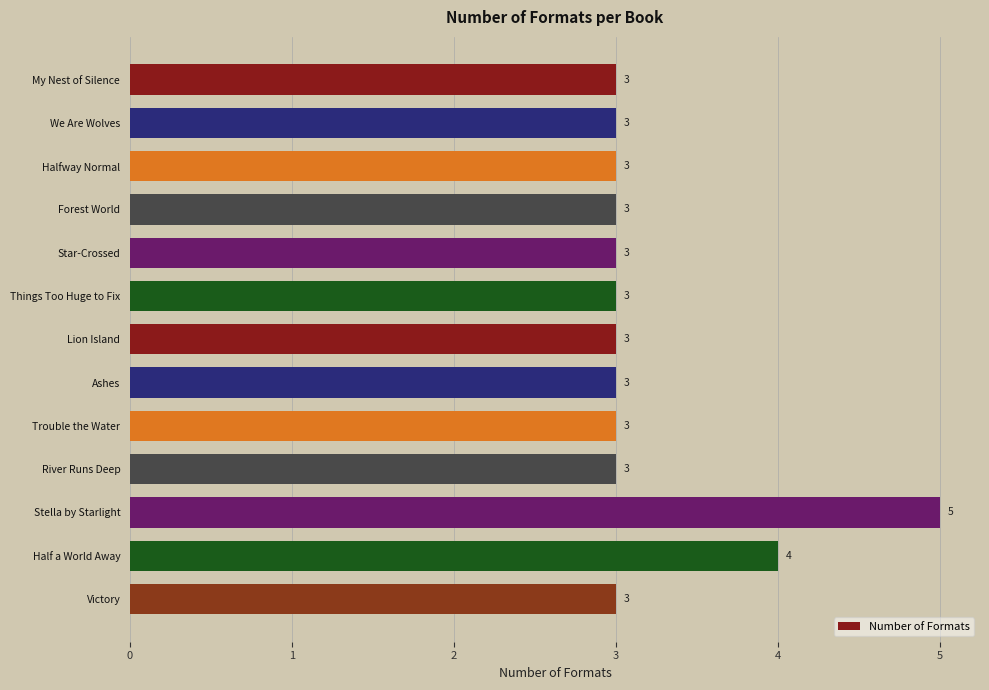

Is it true that the value at Halfway Normal is 5?

False